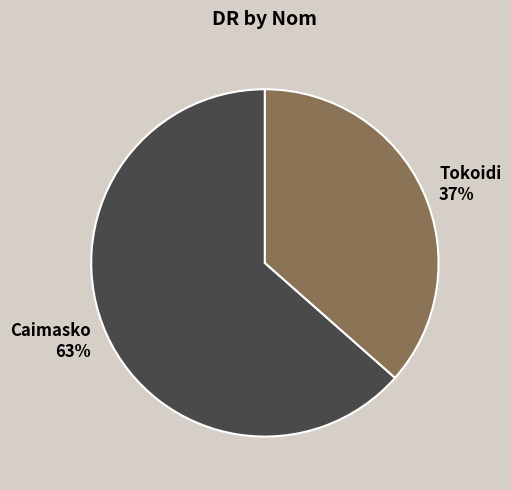

Rank the categories by value from highest to lowest.

Caimasko, Tokoidi